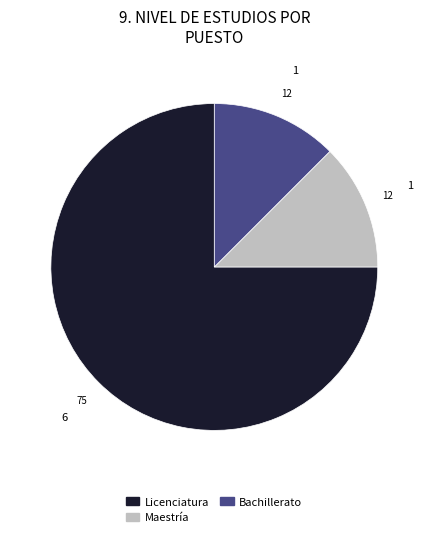

Does any single category account for the majority?

Yes